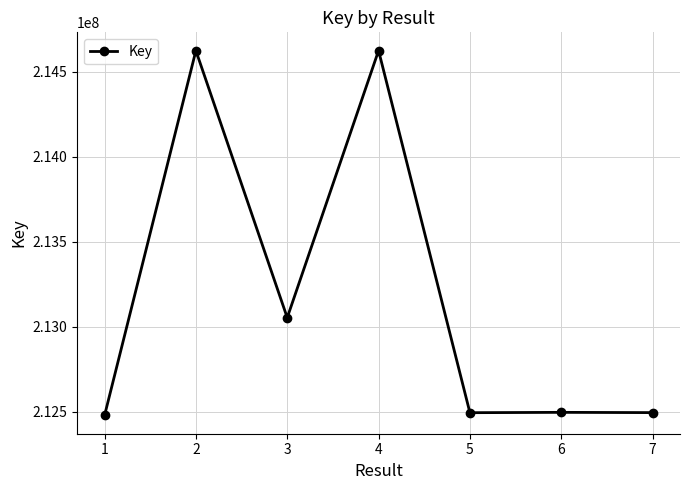

True or false: the data shows 212494295 at 7.

True